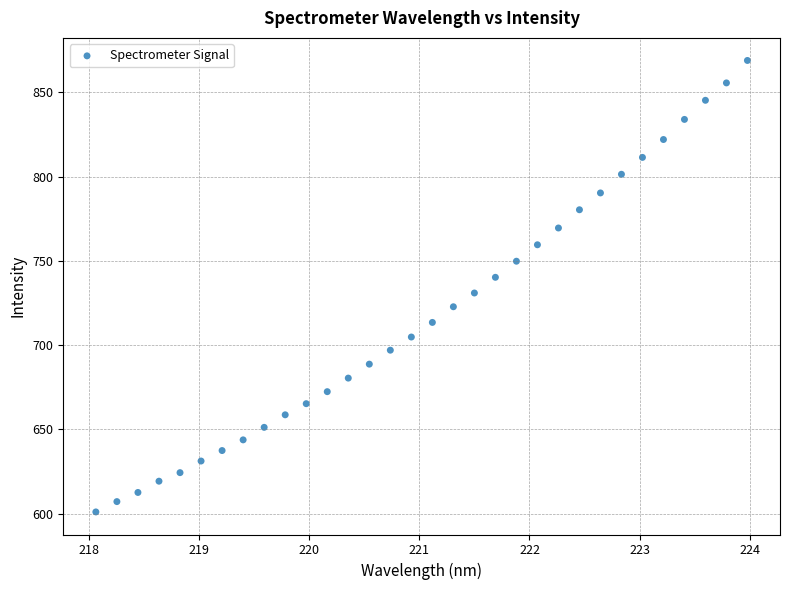

What Y value in the scatter plot is closest to 734?

730.9